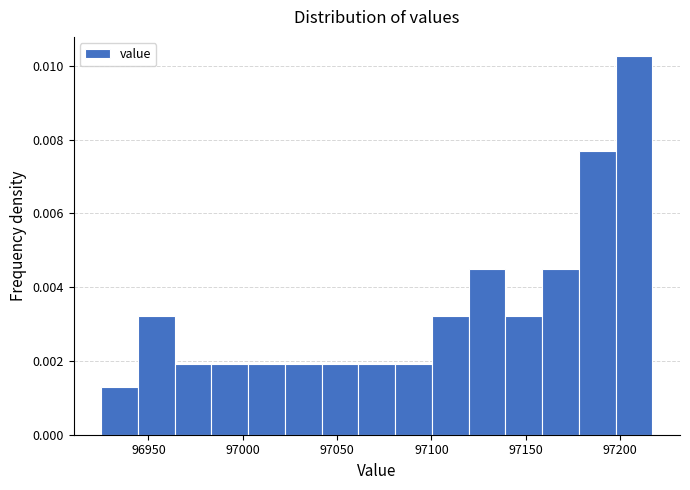

Read against the x-axis, roughly where is the centre of the tallest bar?

97205